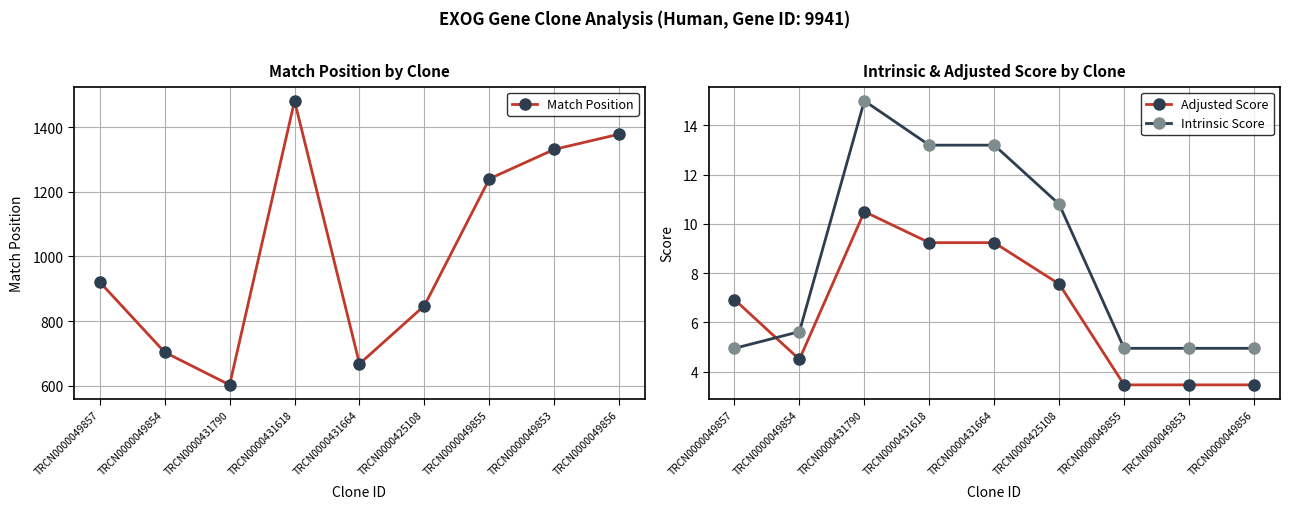

What is the value of the Adjusted Score point at the 2nd from the left?

4.5